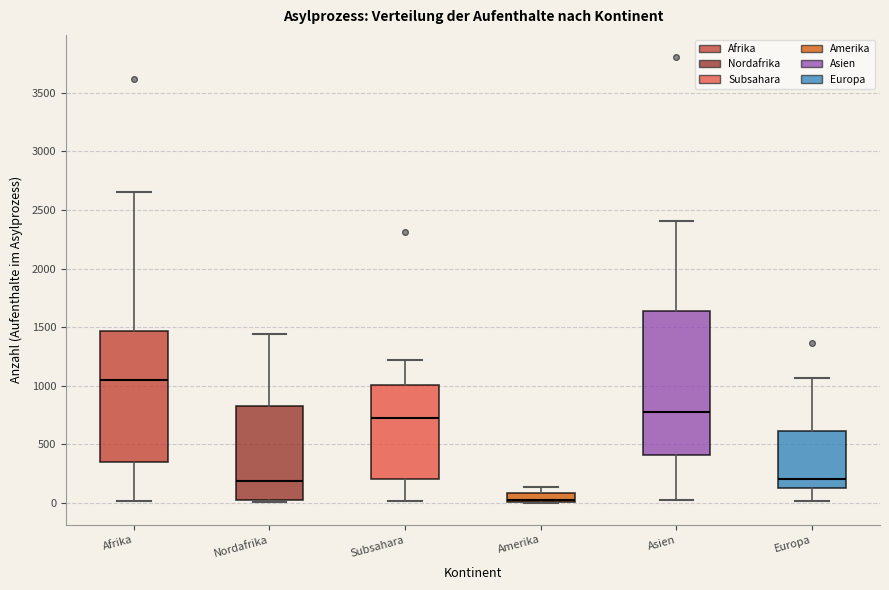

Which box's median line is the highest?

Afrika